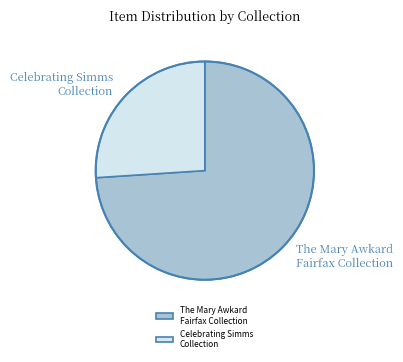

Do Celebrating Simms Collection and The Mary Awkard Fairfax Collection together represent more than half of the pie?

Yes